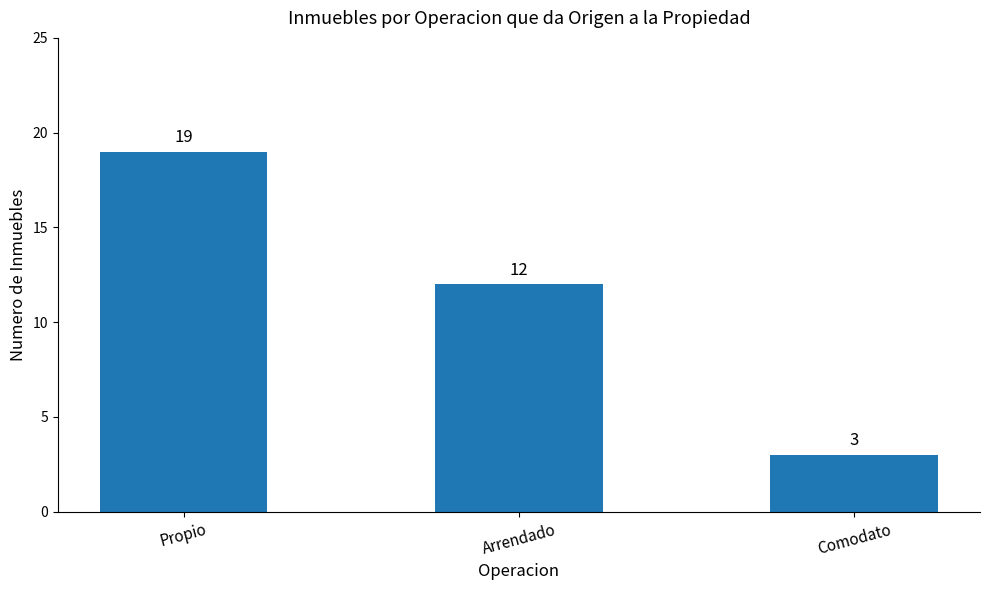

What is the sum of the values at Propio and Comodato?

22